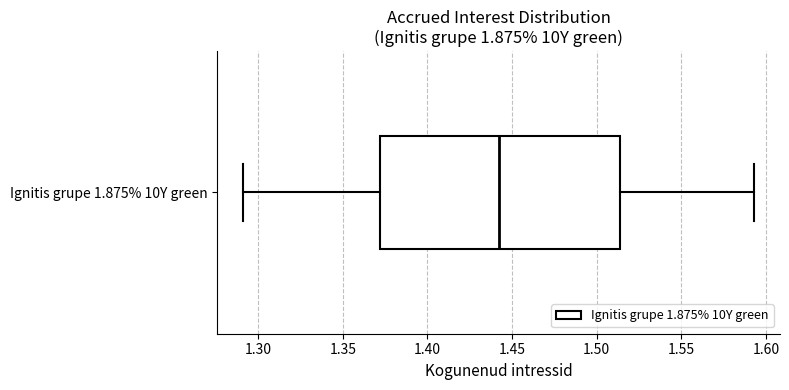

Transcribe this box plot: give where the median line is, the range the box spans, and where the two whiskers end, as read against the x-axis. The values are not printed on the chart, so give them approximately, as read against the axis.

median 1.440, box 1.370 to 1.515, whiskers 1.290 to 1.595